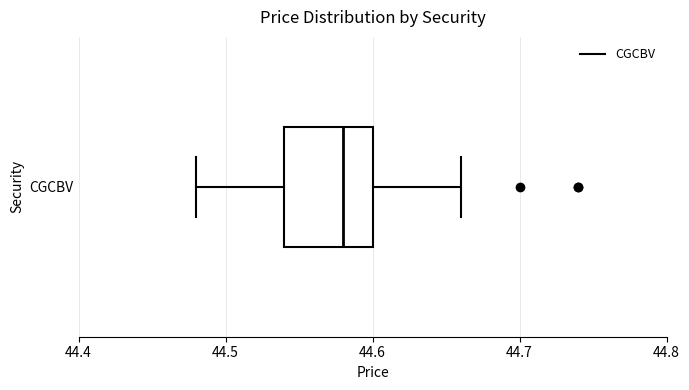

Transcribe this box plot: give where the median line is, the range the box spans, and where the two whiskers end, as read against the x-axis. The values are not printed on the chart, so give them approximately, as read against the axis.

median 44.58, box 44.54 to 44.60, whiskers 44.48 to 44.66